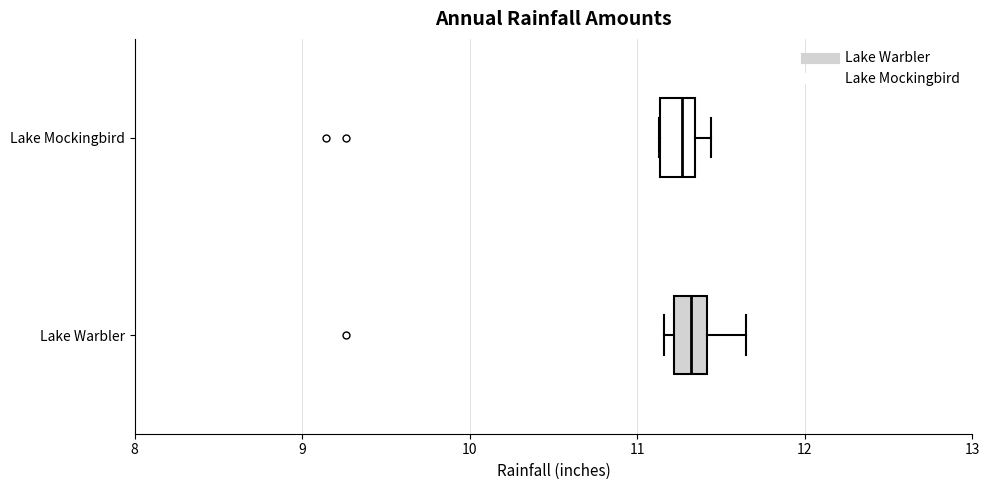

Reading bottom to top, transcribe this box plot: for each box, give where its median line is, the range the box spans, and where its two whiskers end, as read against the x-axis. The values are not printed on the chart, so give them approximately, as read against the axis.

Lake Warbler: median 11.3, box 11.2 to 11.4, whiskers 11.2 (just left of the box's left edge) to 11.7
Lake Mockingbird: median 11.3 (inside the box), box 11.1 to 11.3, whiskers 11.1 to 11.4